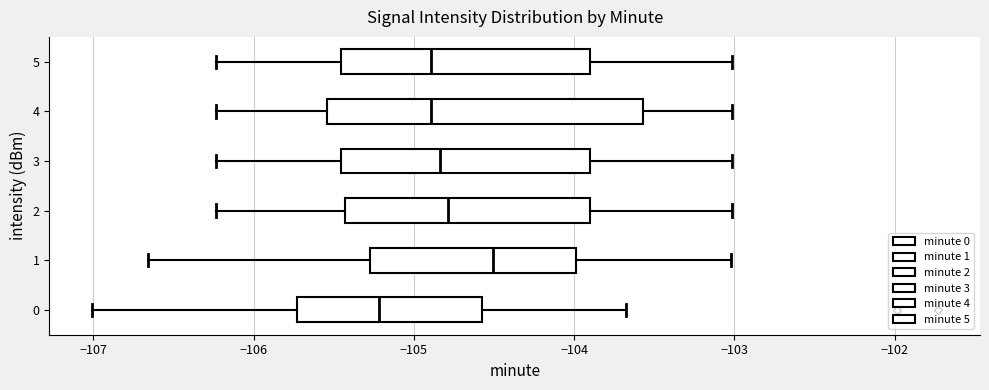

Which box has the furthest to the left median line?

0